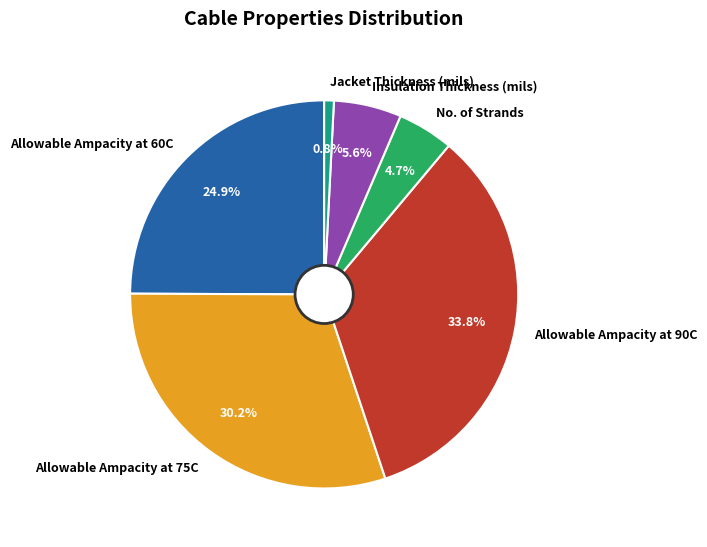

What is the largest slice in the pie chart?

Allowable Ampacity at 90C